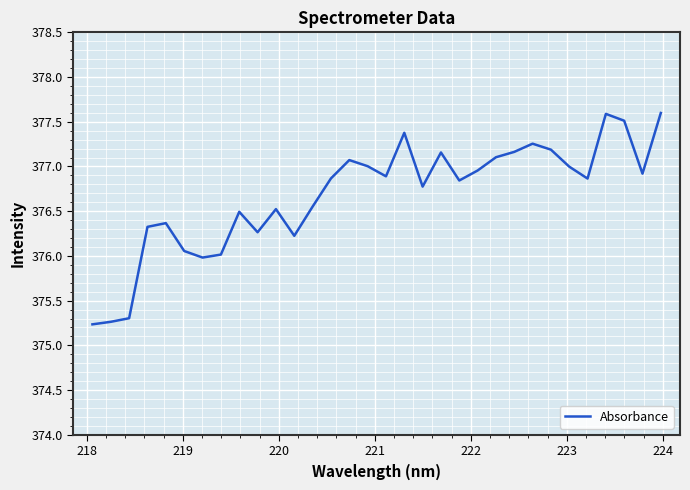

What is the smallest value displayed?

375.2